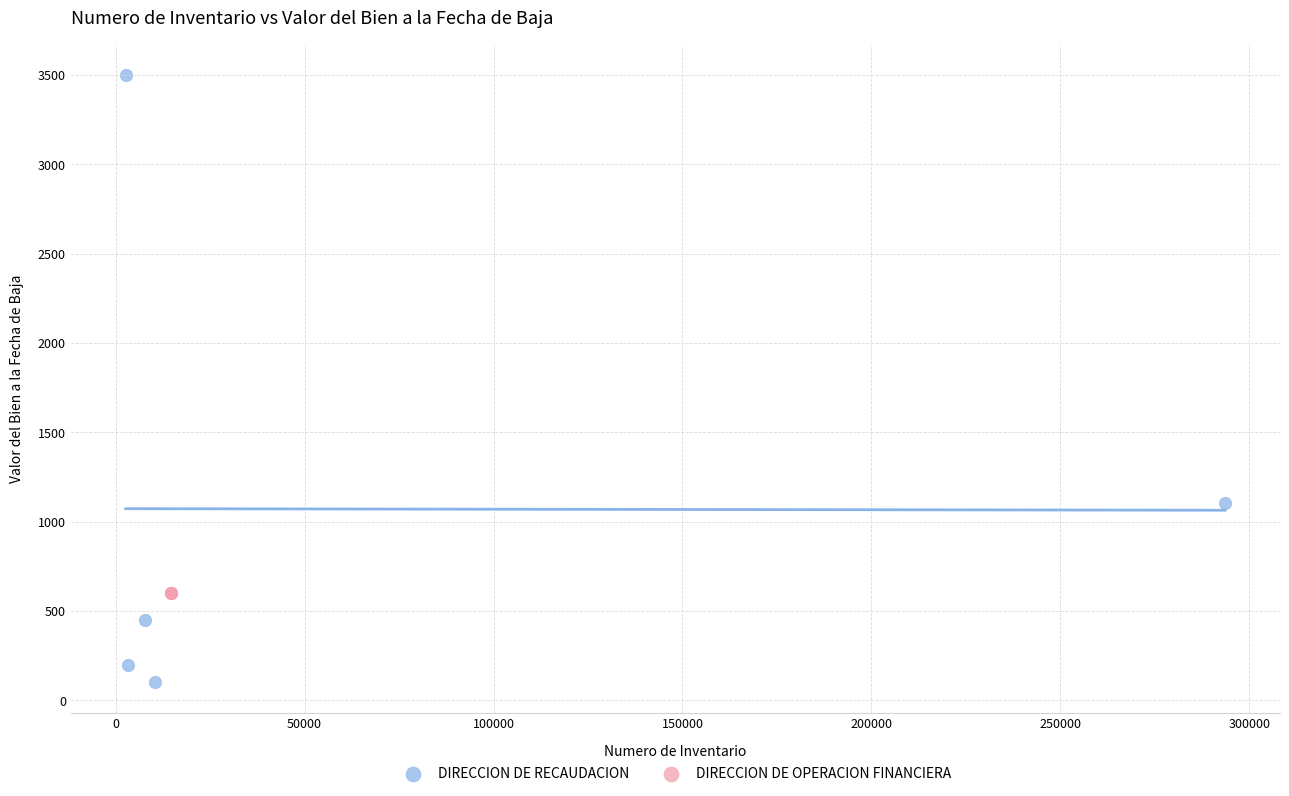

Which series reaches the minimum Y coordinate?

DIRECCION DE RECAUDACION